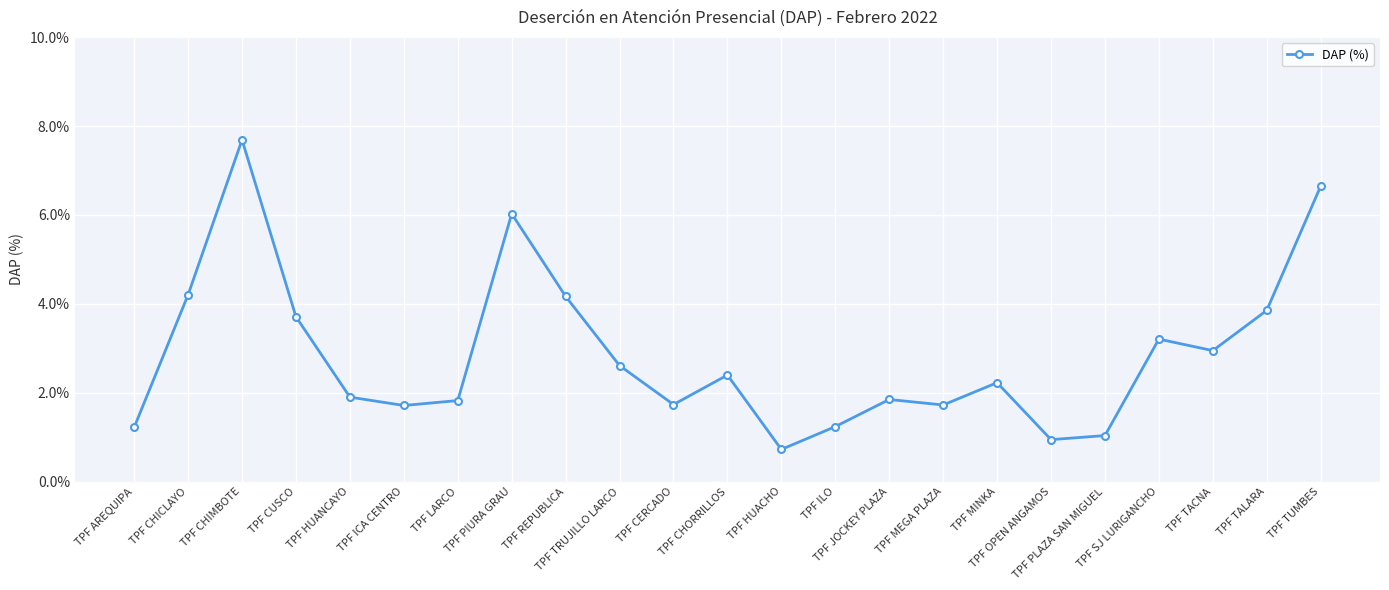

Rank the categories by value from lowest to highest.

TPF HUACHO, TPF OPEN ANGAMOS, TPF PLAZA SAN MIGUEL, TPF AREQUIPA, TPF ILO, TPF ICA CENTRO, TPF MEGA PLAZA, TPF CERCADO, TPF LARCO, TPF JOCKEY PLAZA, TPF HUANCAYO, TPF MINKA, TPF CHORRILLOS, TPF TRUJILLO LARCO, TPF TACNA, TPF SJ LURIGANCHO, TPF CUSCO, TPF TALARA, TPF REPUBLICA, TPF CHICLAYO, TPF PIURA GRAU, TPF TUMBES, TPF CHIMBOTE